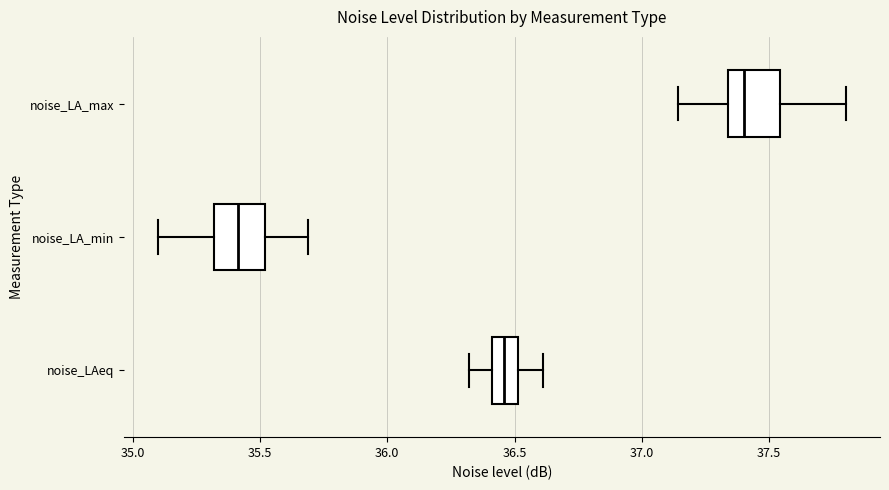

Reading bottom to top, read every box against the x-axis: the position of its median line, the range the box covers, and the ends of its whiskers. The values are not printed on the chart, so give them approximately, as read against the axis.

noise_LAeq: median 36.45, box 36.40 to 36.50, whiskers 36.30 to 36.60
noise_LA_min: median 35.40, box 35.30 to 35.50, whiskers 35.10 to 35.70
noise_LA_max: median 37.40, box 37.35 to 37.55, whiskers 37.15 to 37.80